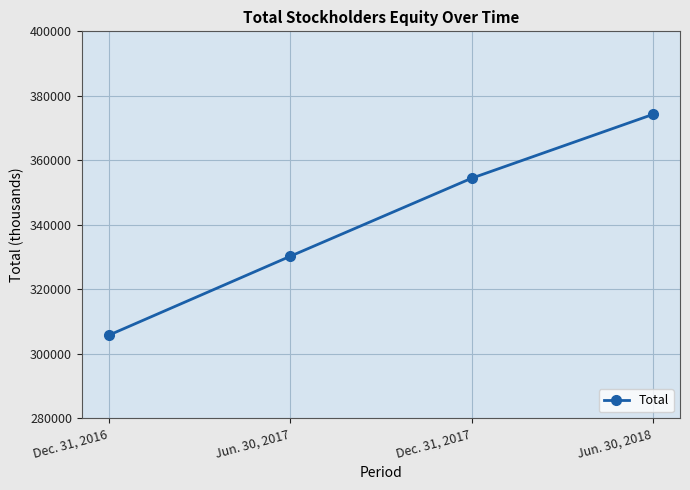

What is the value of the 4th point from the left?

374239